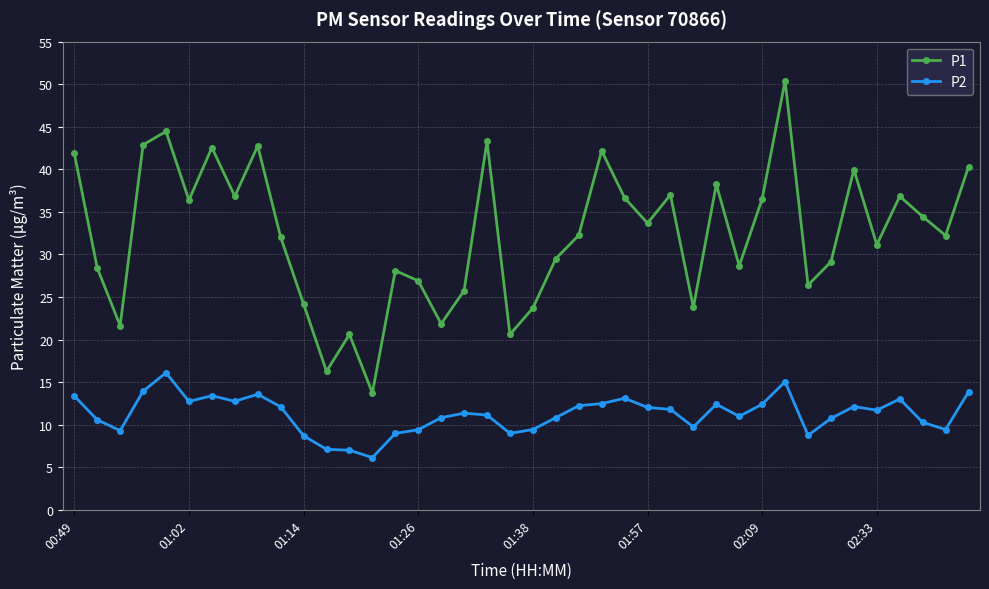

True or false: P2 and P1 cross at least once.

False